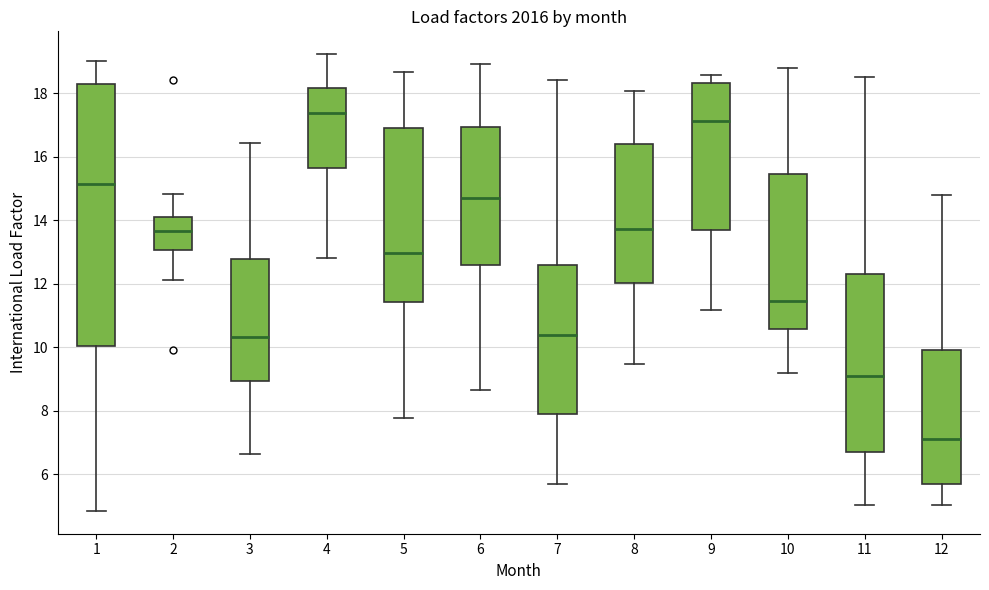

Which box has the highest median line?

4